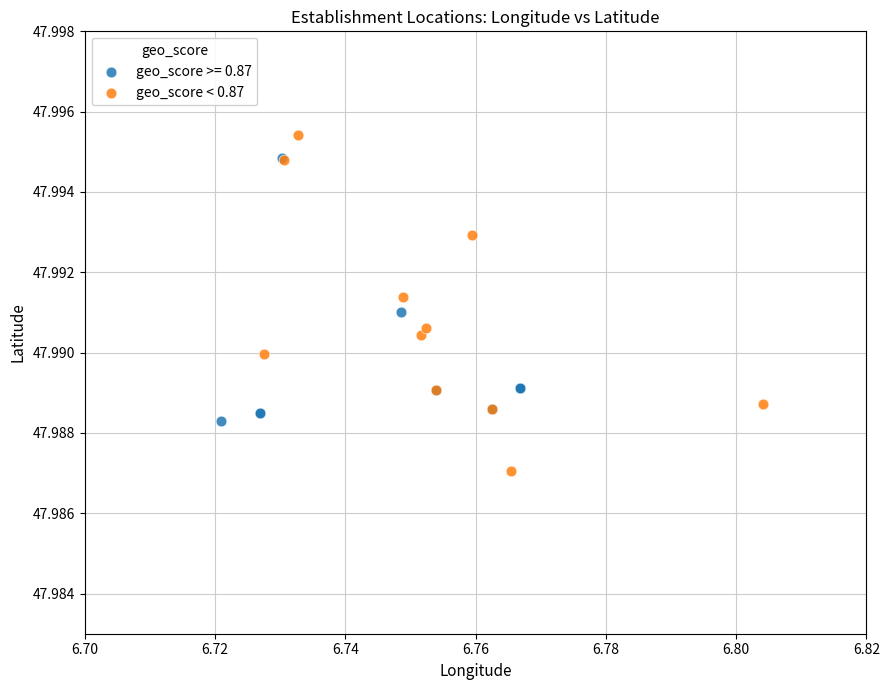

Which series reaches the minimum Y coordinate?

geo_score < 0.87